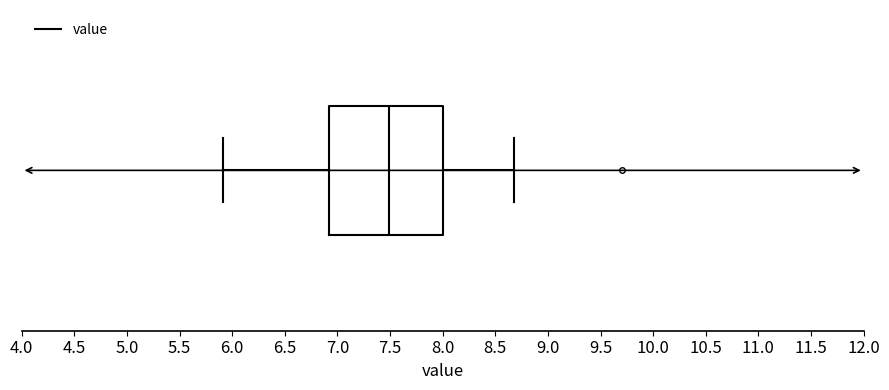

Transcribe this box plot: give where the median line is, the range the box spans, and where the two whiskers end, as read against the x-axis. The values are not printed on the chart, so give them approximately, as read against the axis.

median 7.5, box 6.9 to 8.0, whiskers 5.9 to 8.7